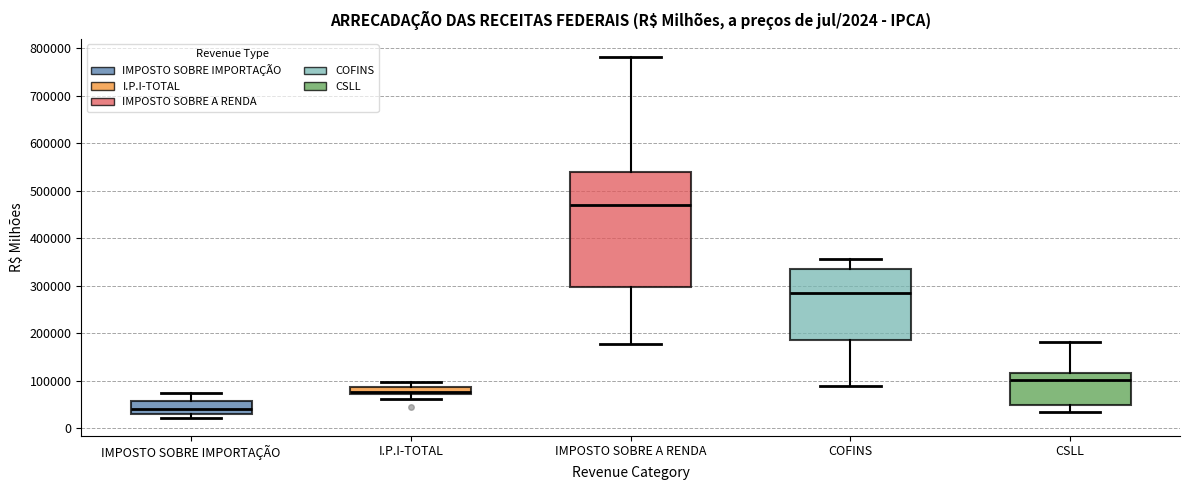

Which box is the tallest, from its lower edge to its upper edge?

IMPOSTO SOBRE A RENDA